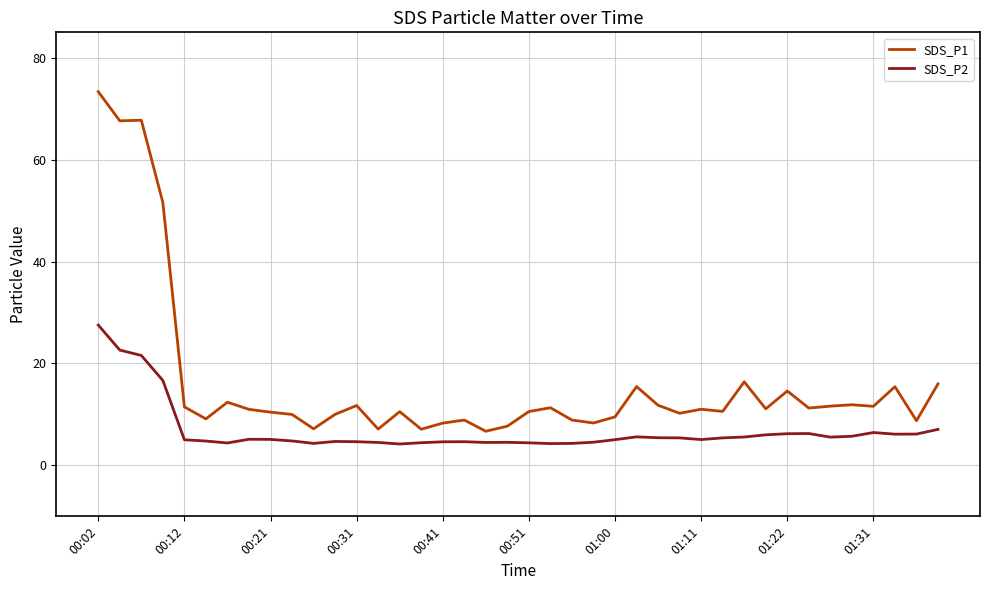

What is the lowest value of the SDS_P1 series?

6.7